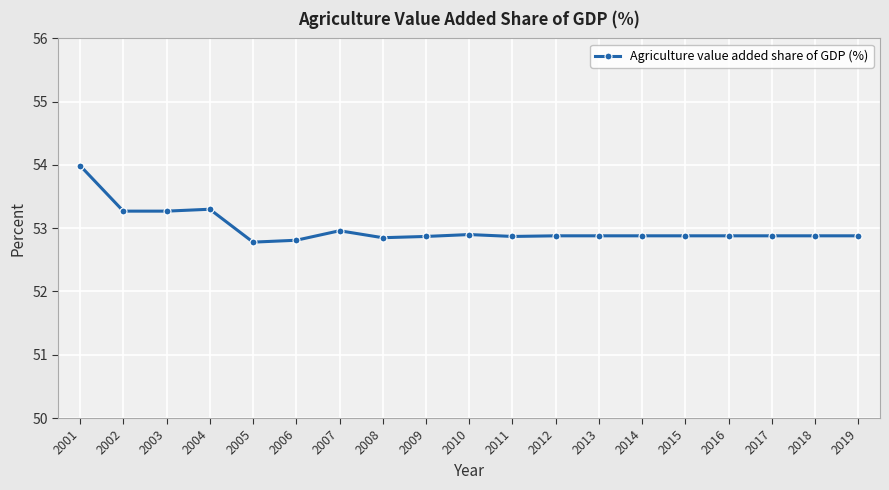

What is the greatest value displayed?

54.0